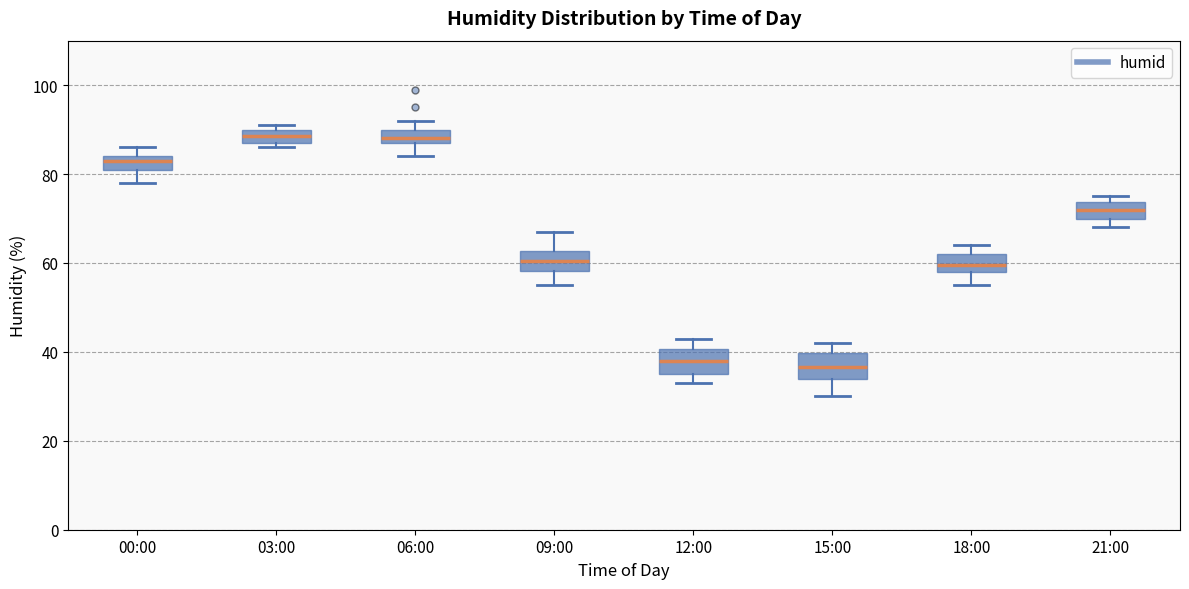

Where is the lower edge of the box for 03:00 on the y-axis? The values are not printed on the chart, so give them approximately, as read against the axis.

88